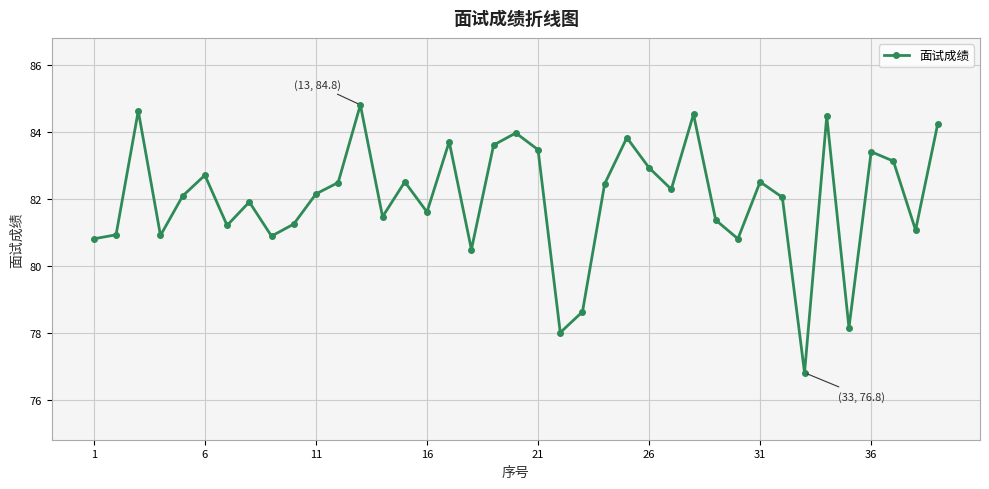

What is the difference between the second highest and minimum values?

7.8